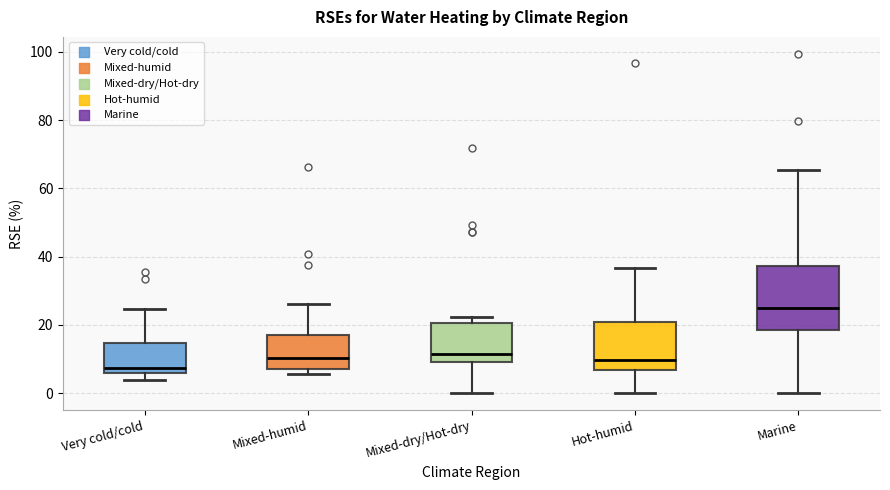

Where does the upper whisker of the box for Mixed-humid end on the y-axis? The values are not printed on the chart, so give them approximately, as read against the axis.

26